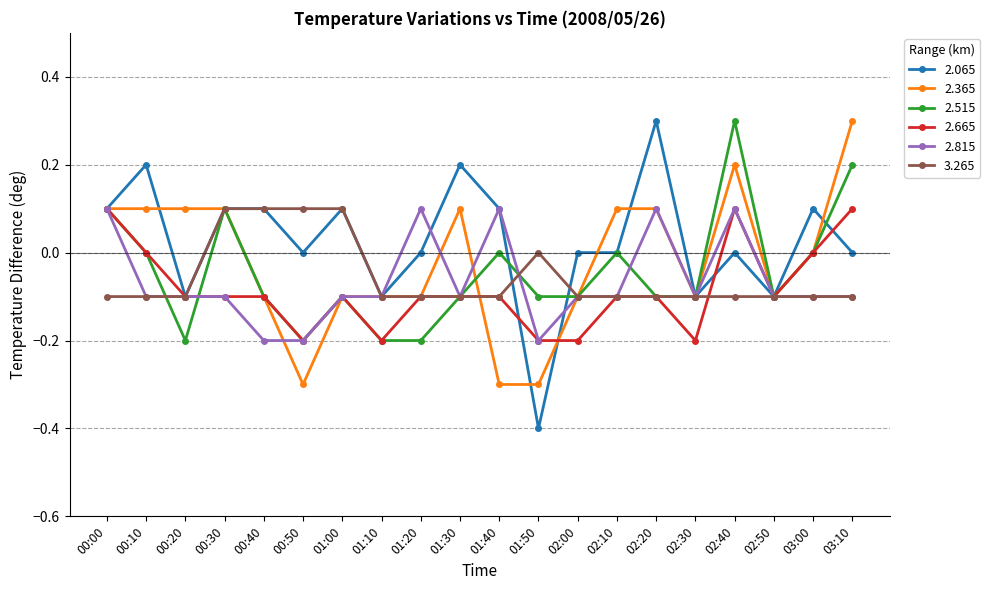

What is the greatest value displayed?

0.3